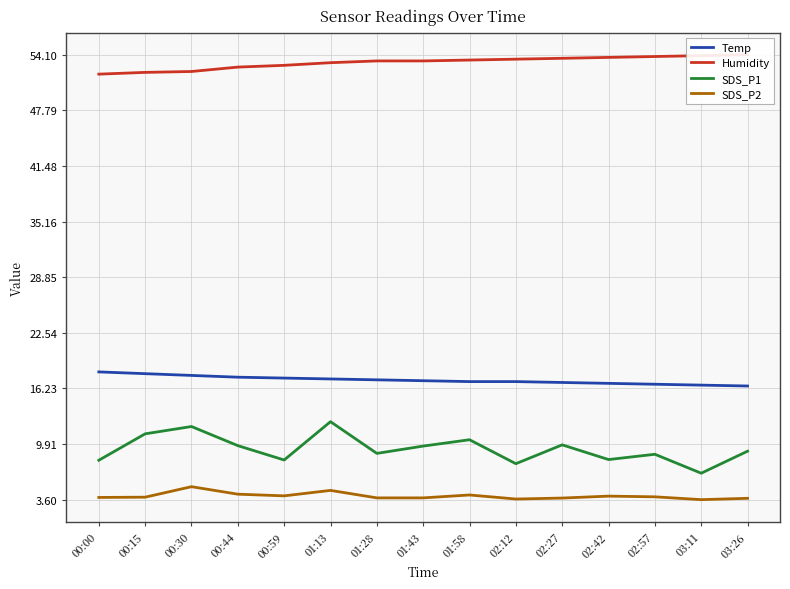

At which label is Temp closest to 17?

01:58